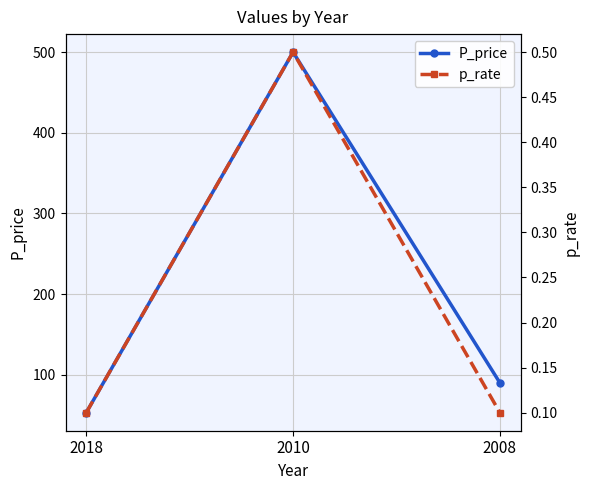

What is the value of the p_rate point at the 2nd from the left?

0.5